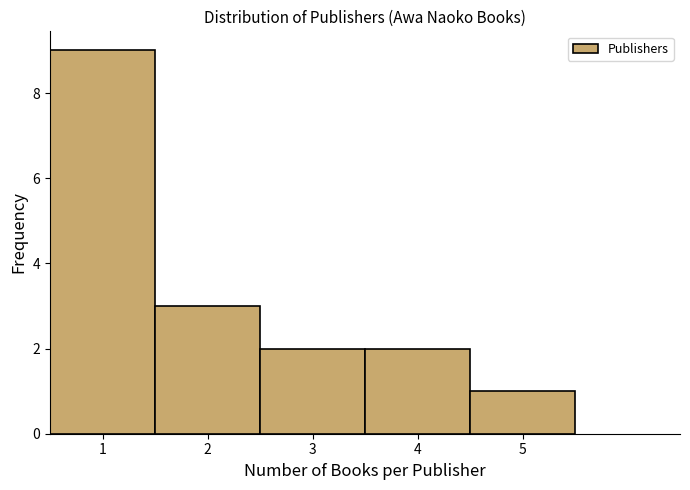

Which range on the x-axis has the tallest bar?

0.5 to 1.5